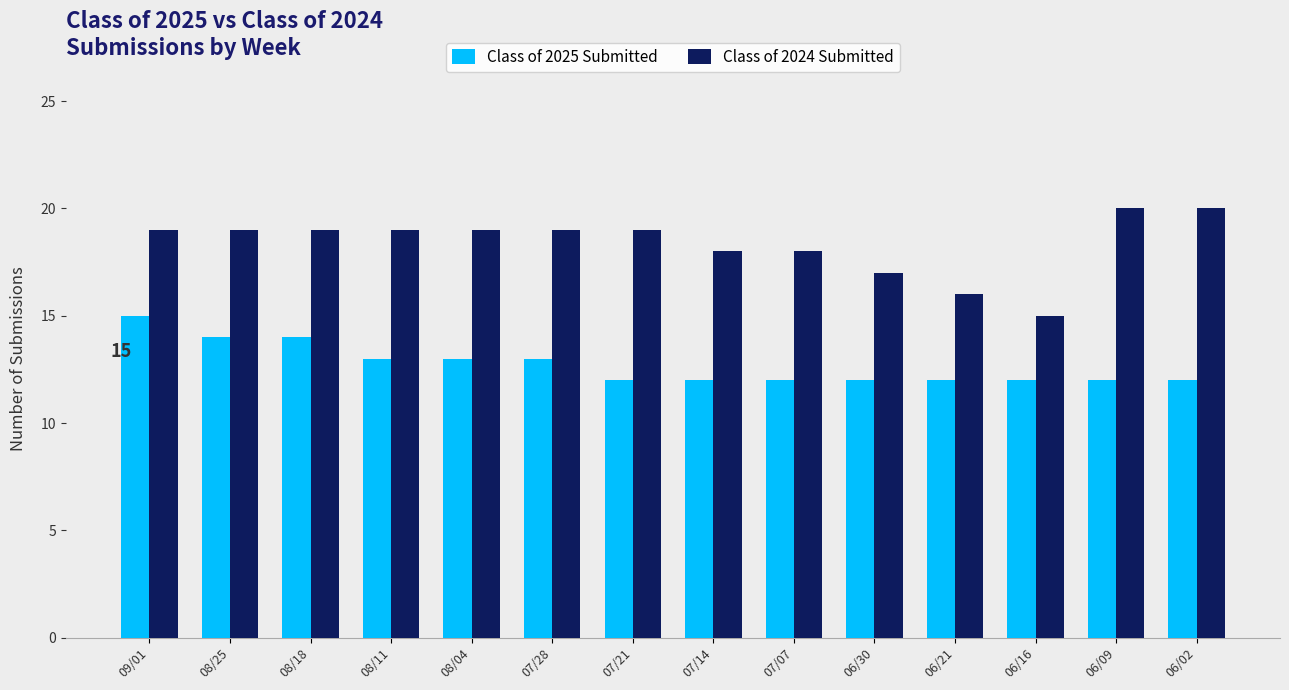

How many distinct data groups are displayed?

2